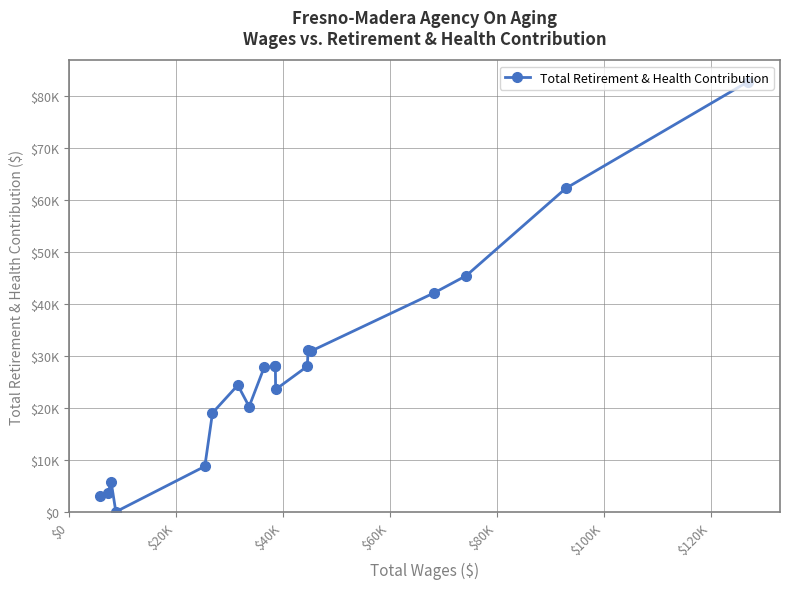

The chart shows a value of 50765 at $80K. True or false?

False